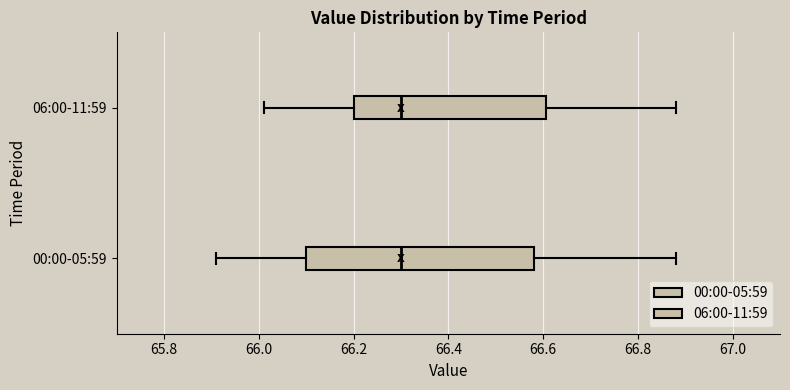

Which box is the widest, from its left edge to its right edge?

00:00-05:59